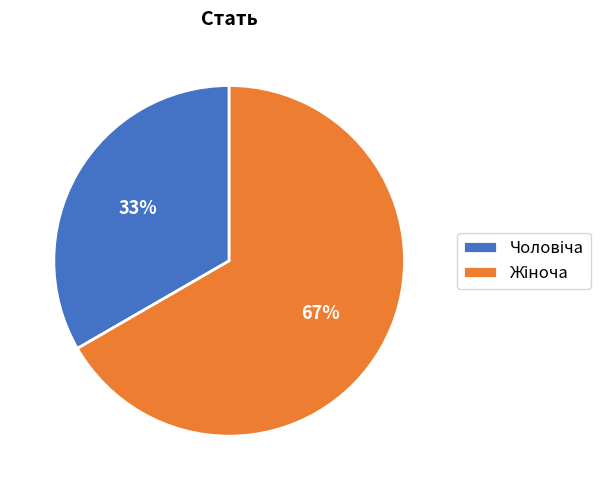

To the nearest percent, what is the average slice percentage?

50%